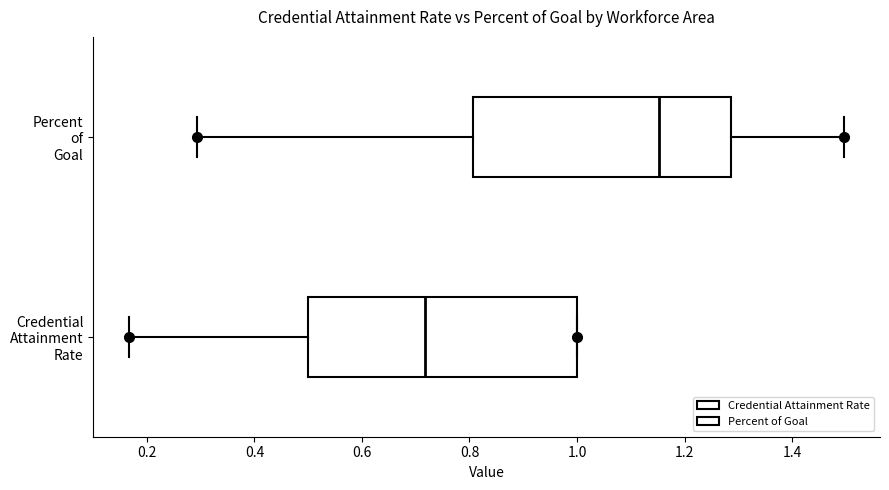

Where is the right edge of the box for Percent of Goal on the x-axis? The values are not printed on the chart, so give them approximately, as read against the axis.

1.28